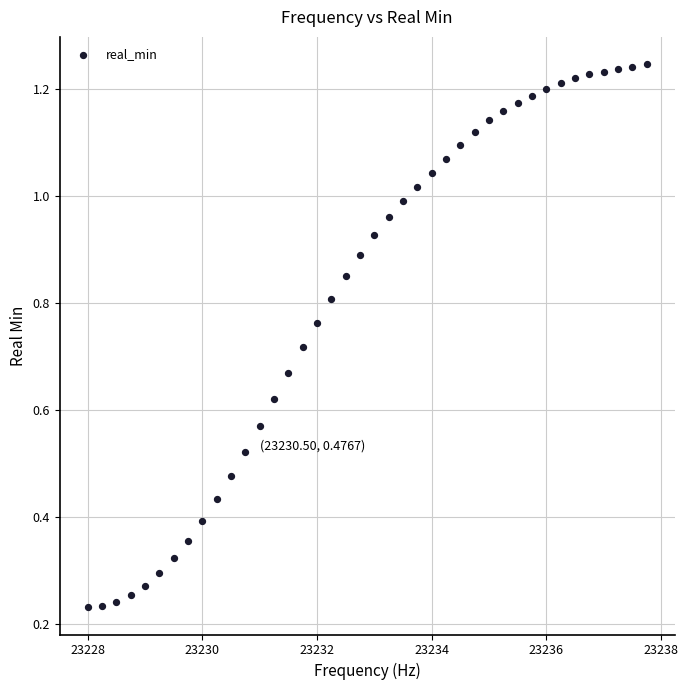

What is the range of X values (max minus min)?

9.8